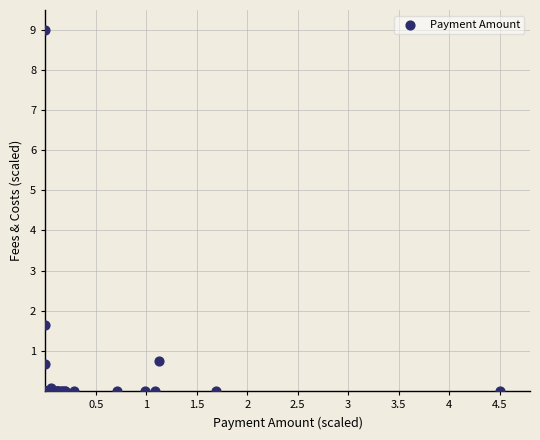

What Y value in the scatter plot is closest to 4?

1.6